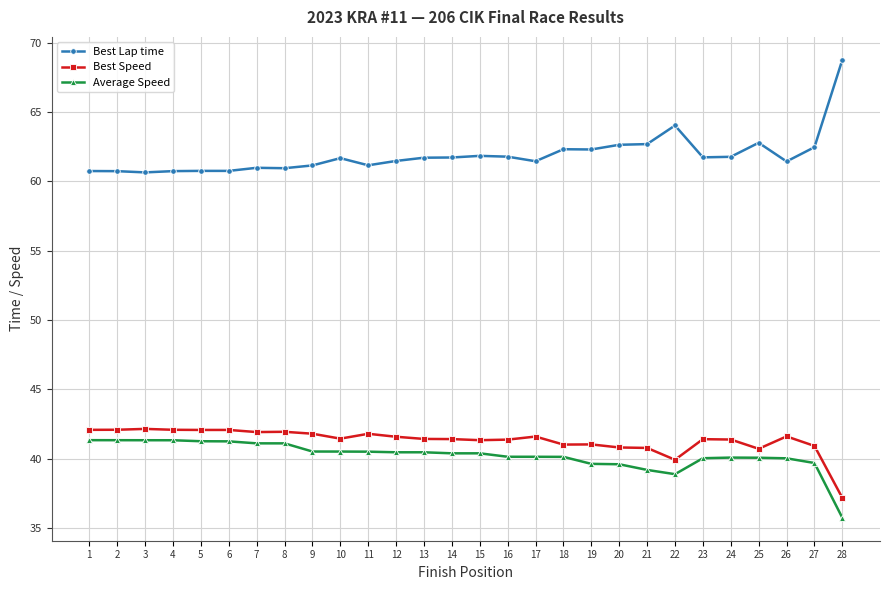

What are all the series names shown in the legend?

Best Lap time, Best Speed, Average Speed